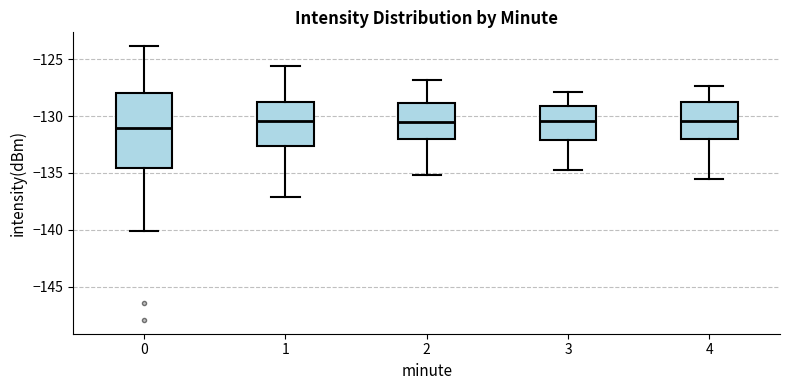

Comparing the boxes themselves (not the whiskers), which one is the tallest?

0